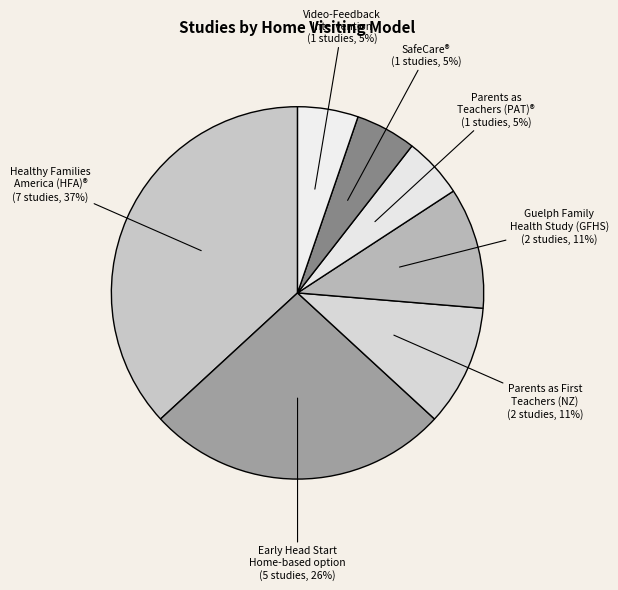

To the nearest percent, what is the average slice percentage?

14%